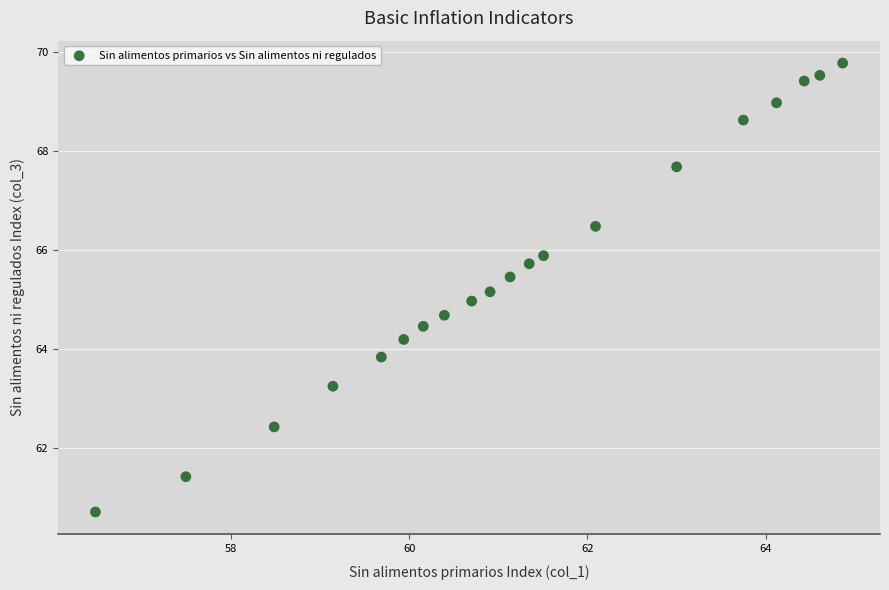

What is the range of Y values (max minus min)?

9.1